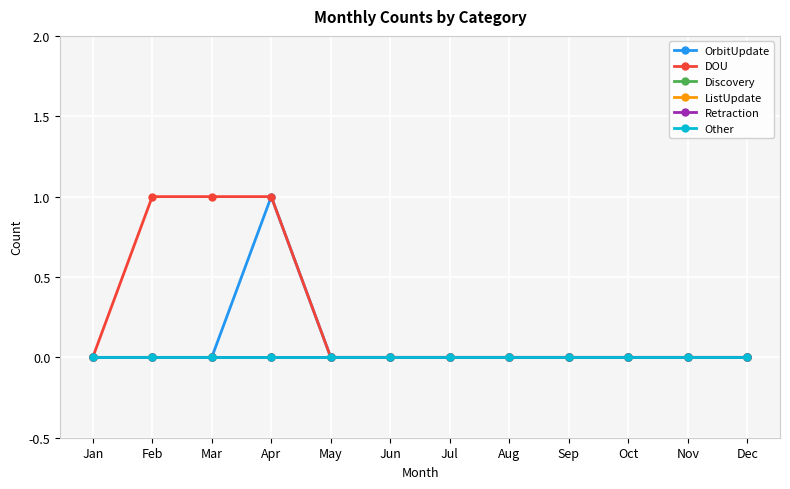

True or false: Other and Retraction intersect in this chart.

False